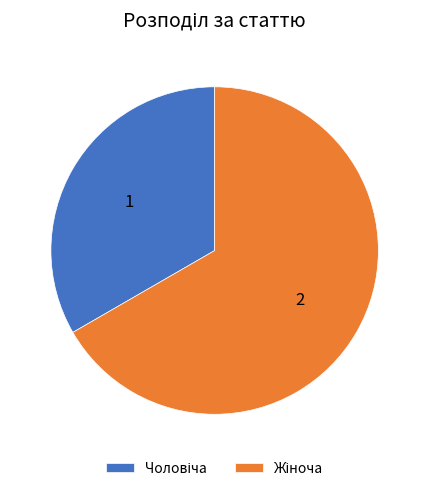

Is there a majority slice in this chart?

Yes